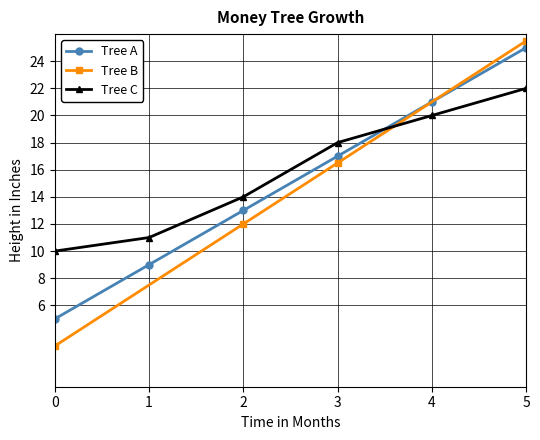

Does the chart have visible grid lines?

Yes